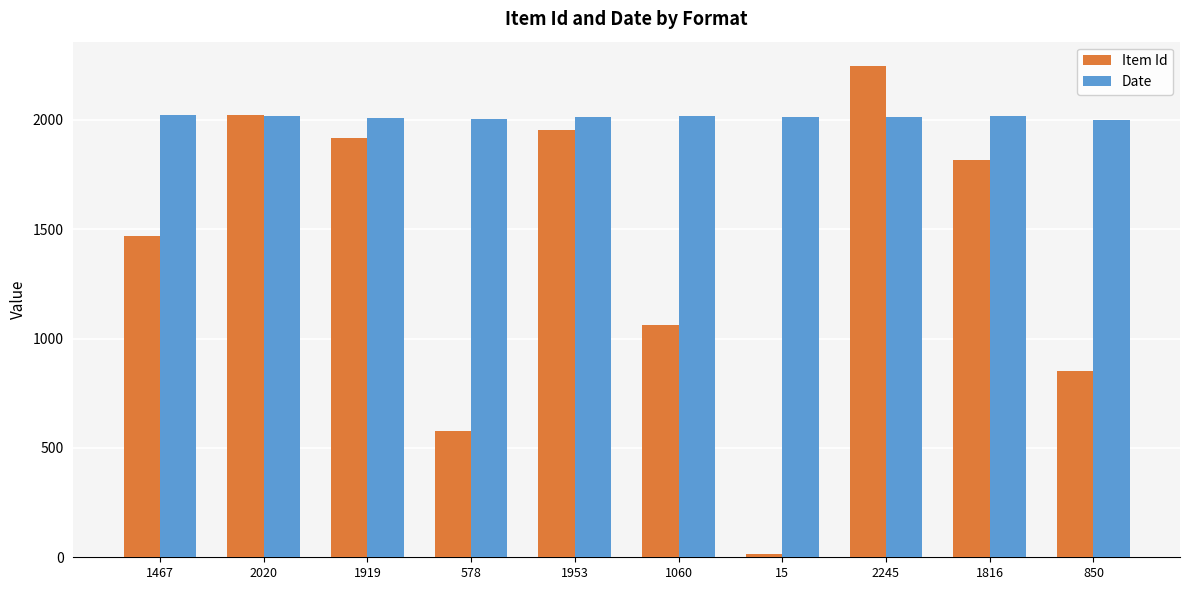

Rank the series by their average value, from highest to lowest.

Date, Item Id